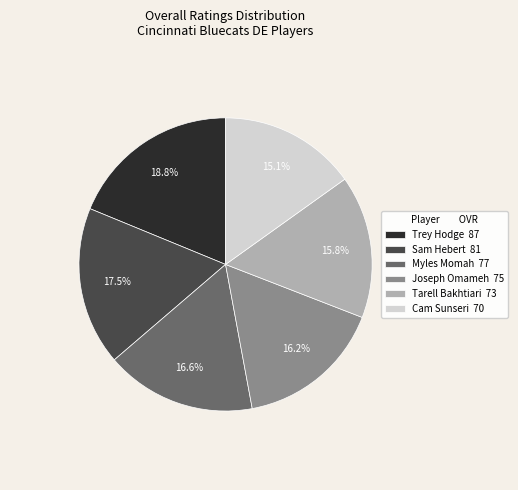

Which category has the biggest portion of the pie?

Trey Hodge